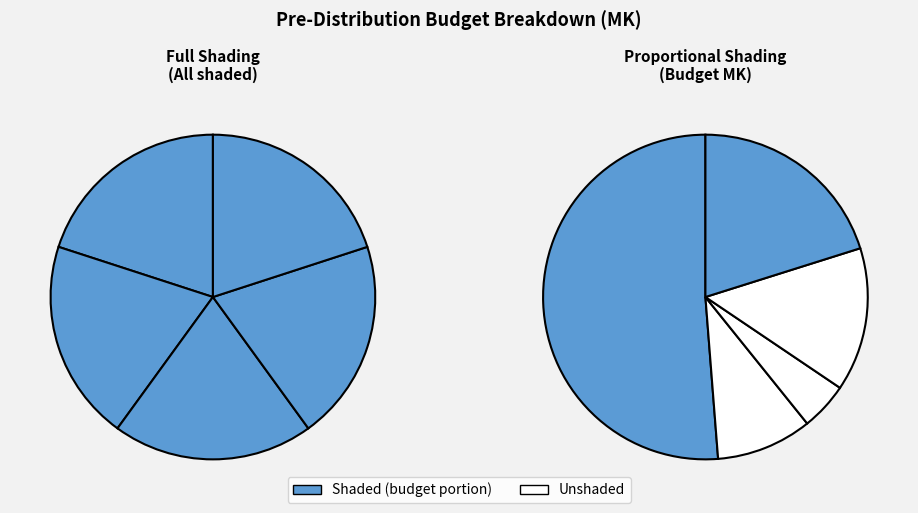

What percentage is the Refreshments slice, to the nearest percent?

14%